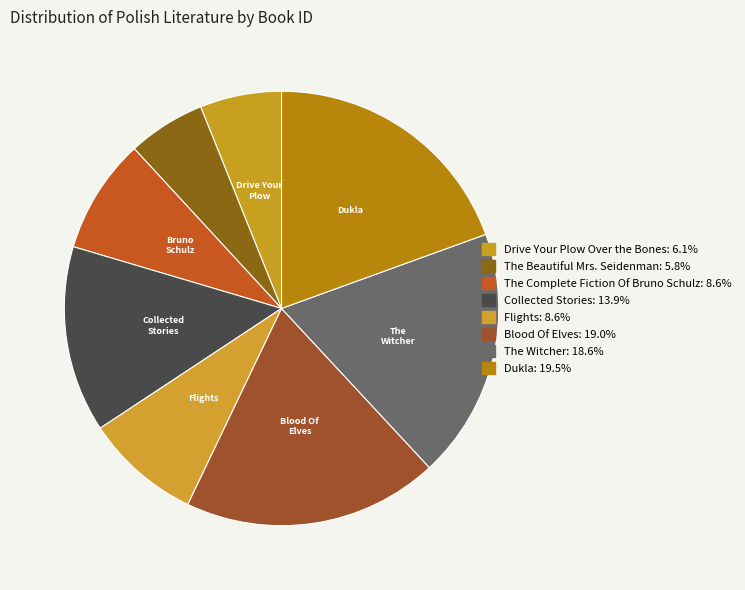

To the nearest percent, what is the combined percentage of Collected Stories and The Complete Fiction Of Bruno Schulz?

22%